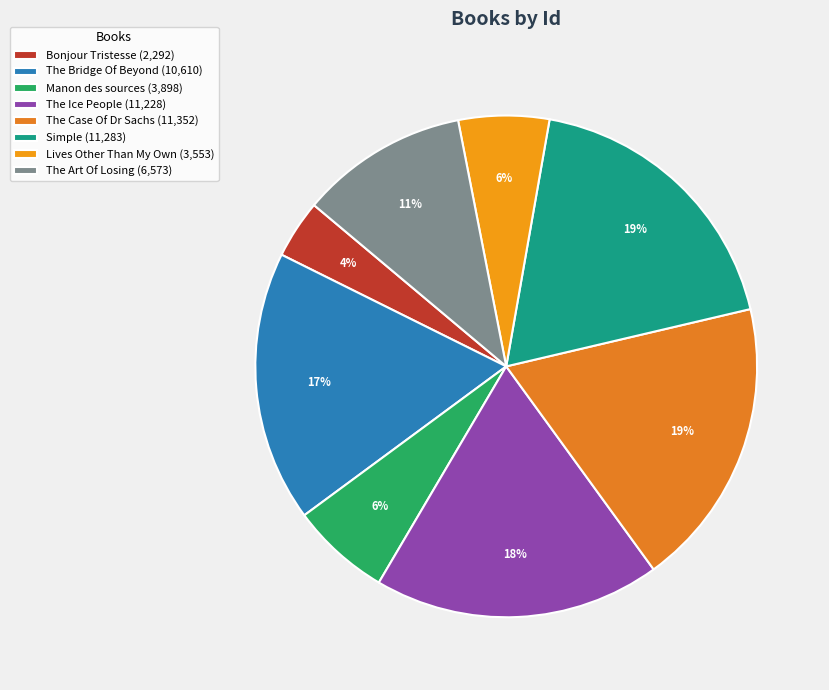

Count the number of slices in the pie.

8